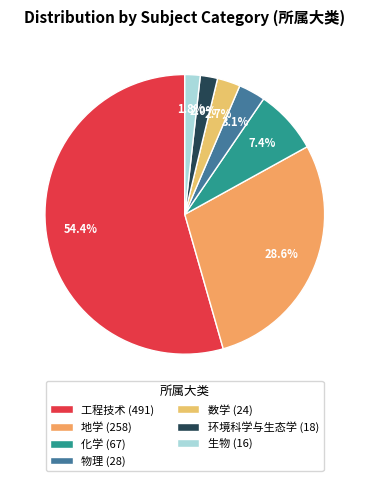

What percentage do 地学 and 环境科学与生态学 together represent?

30.6%